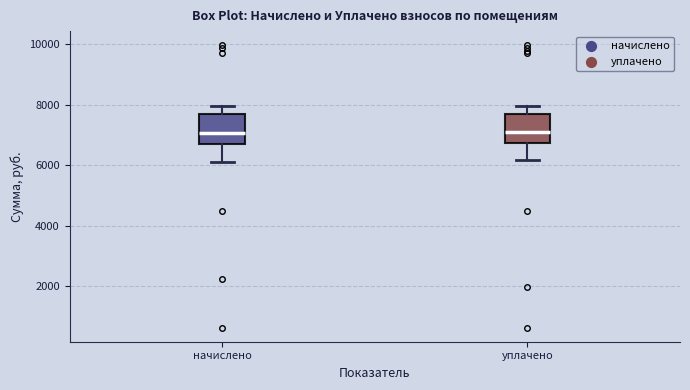

Reading left to right, read every box against the y-axis: the position of its median line, the range the box covers, and the ends of its whiskers. The values are not printed on the chart, so give them approximately, as read against the axis.

начислено: median 7000, box 6600 to 7800, whiskers 6200 to 8000
уплачено: median 7200, box 6800 to 7800, whiskers 6200 to 8000